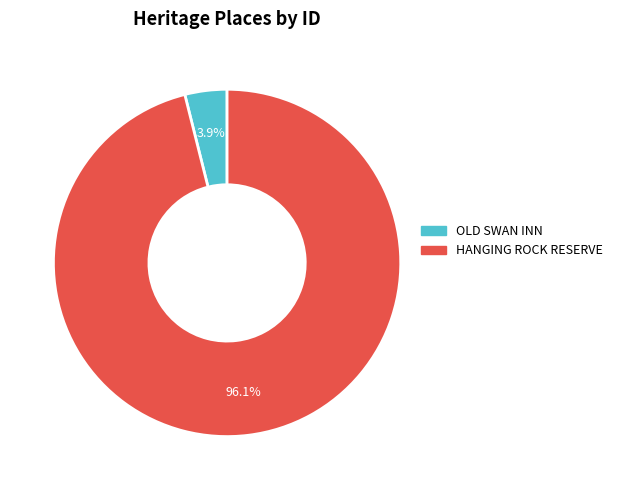

The OLD SWAN INN slice represents 4% of the pie. True or false?

True